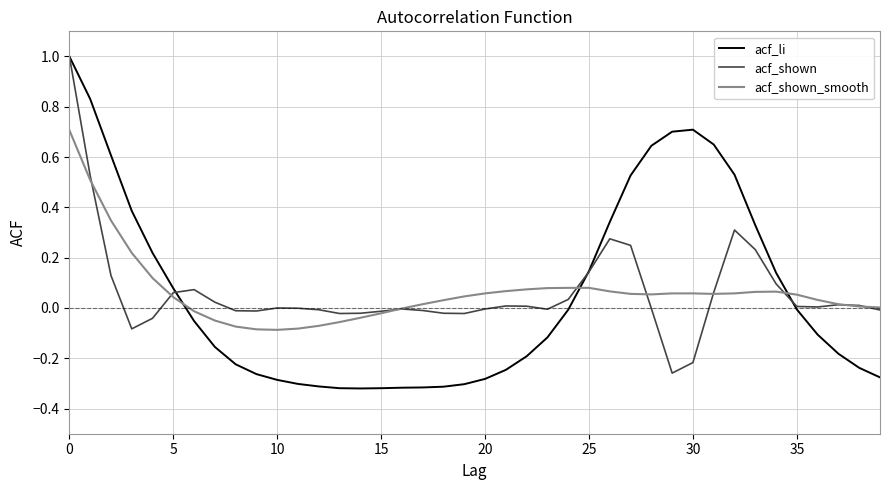

Which series has the largest range (max minus min)?

acf_li